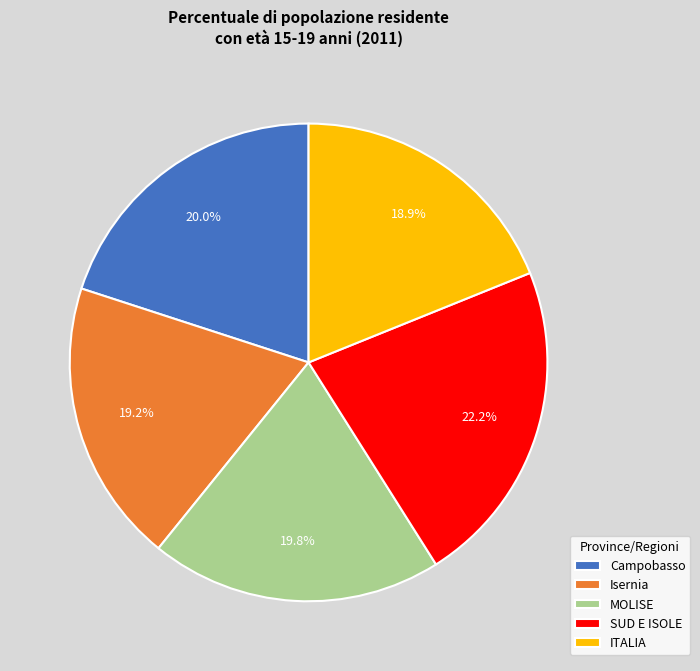

What is the largest slice in the pie chart?

SUD E ISOLE